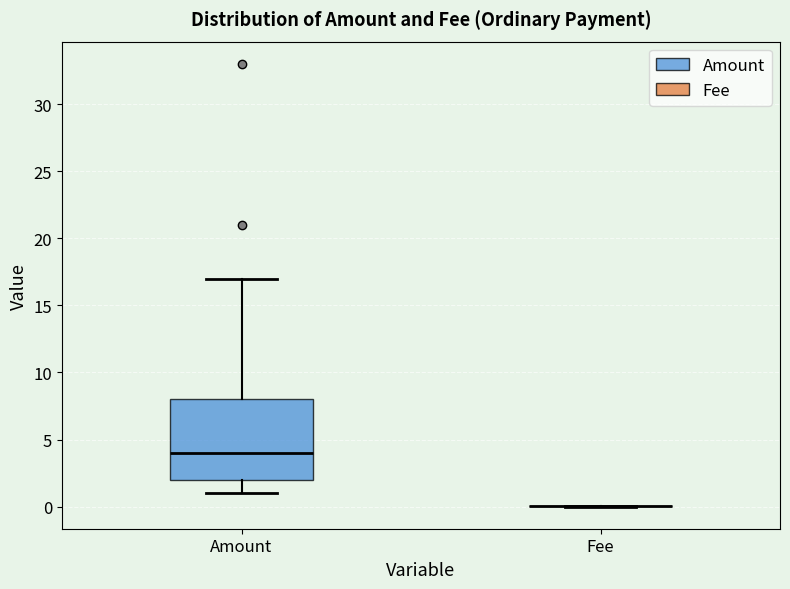

Which box is the tallest, from its lower edge to its upper edge?

Amount